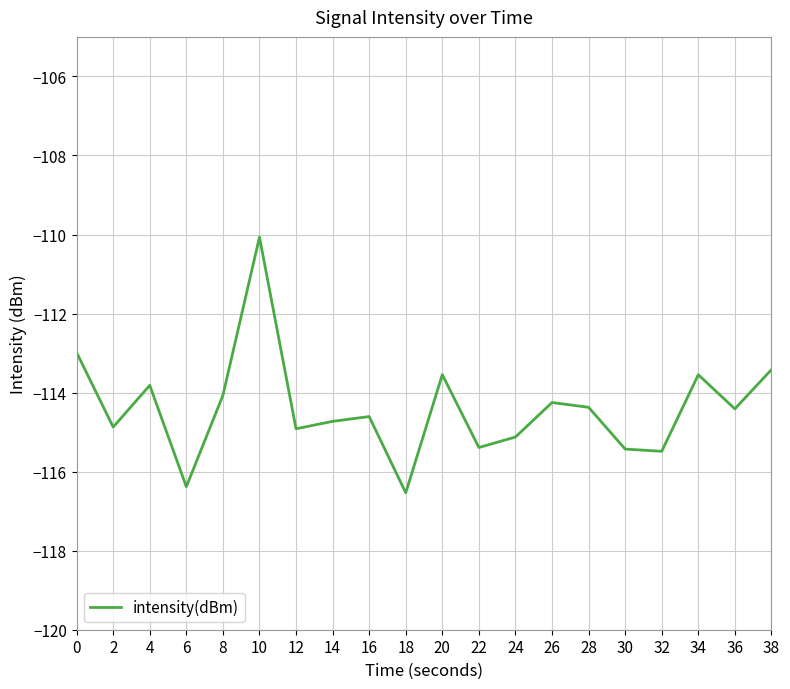

What value does the data have at 36?

-114.4